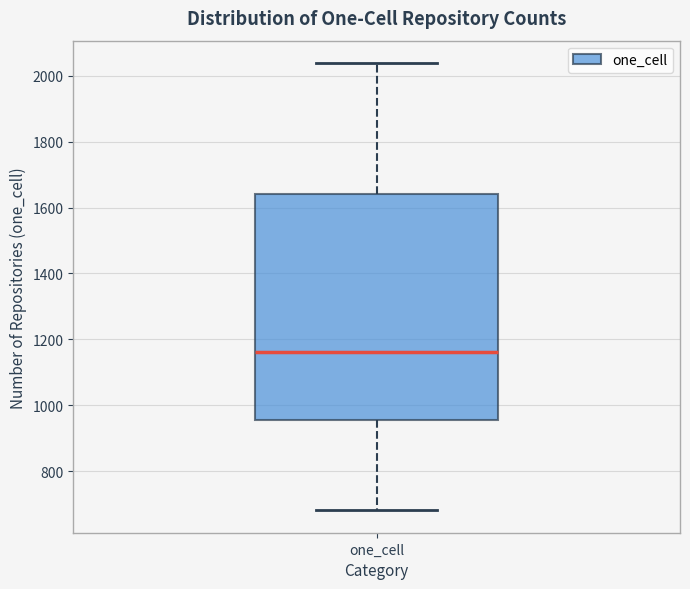

Read this box plot against the y-axis: the position of the median line, the range covered by the box, and the ends of both whiskers. The values are not printed on the chart, so give them approximately, as read against the axis.

median 1160, box 960 to 1640, whiskers 680 to 2040